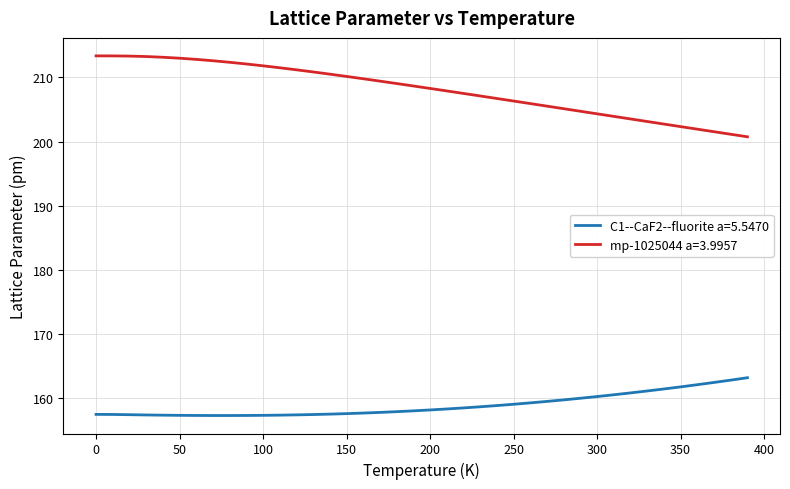

Which series has the largest range (max minus min)?

mp-1025044 a=3.9957